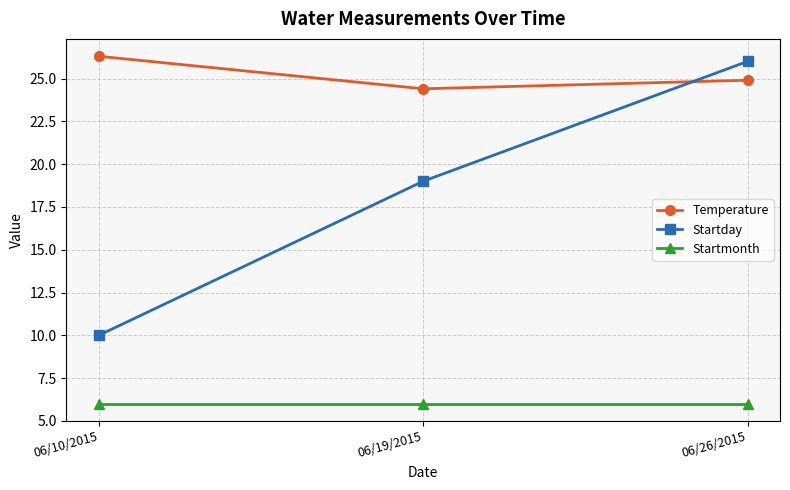

Reading left to right, transcribe all the data shown in this chart.

Temperature: 06/10/2015=26.3	06/19/2015=24.4	06/26/2015=24.9
Startday: 06/10/2015=10.0	06/19/2015=19.0	06/26/2015=26.0
Startmonth: 06/10/2015=6.0	06/19/2015=6.0	06/26/2015=6.0